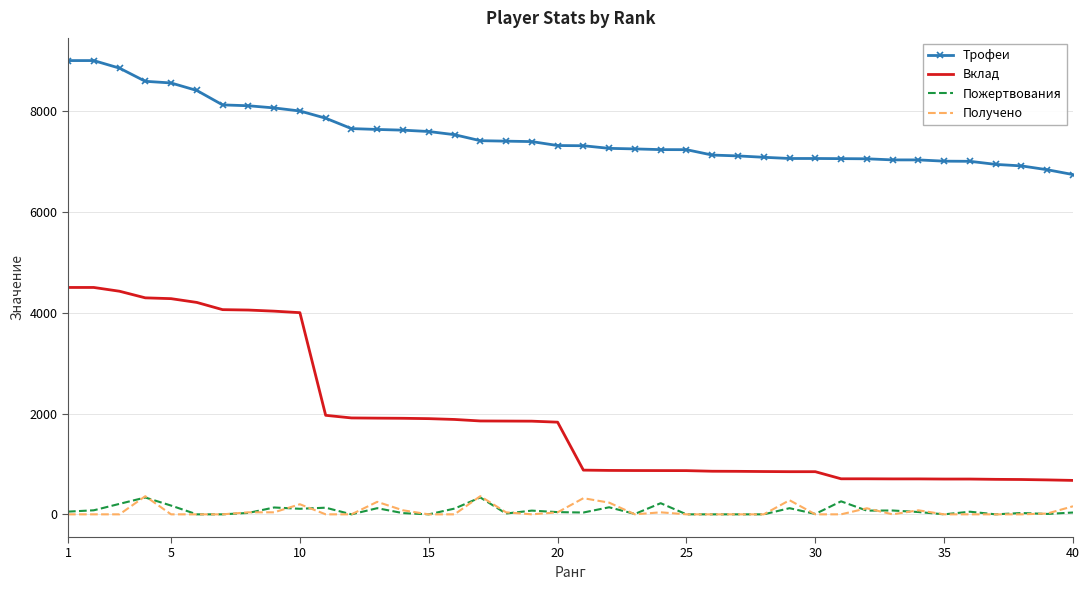

Which series has the largest total across all categories?

Трофеи